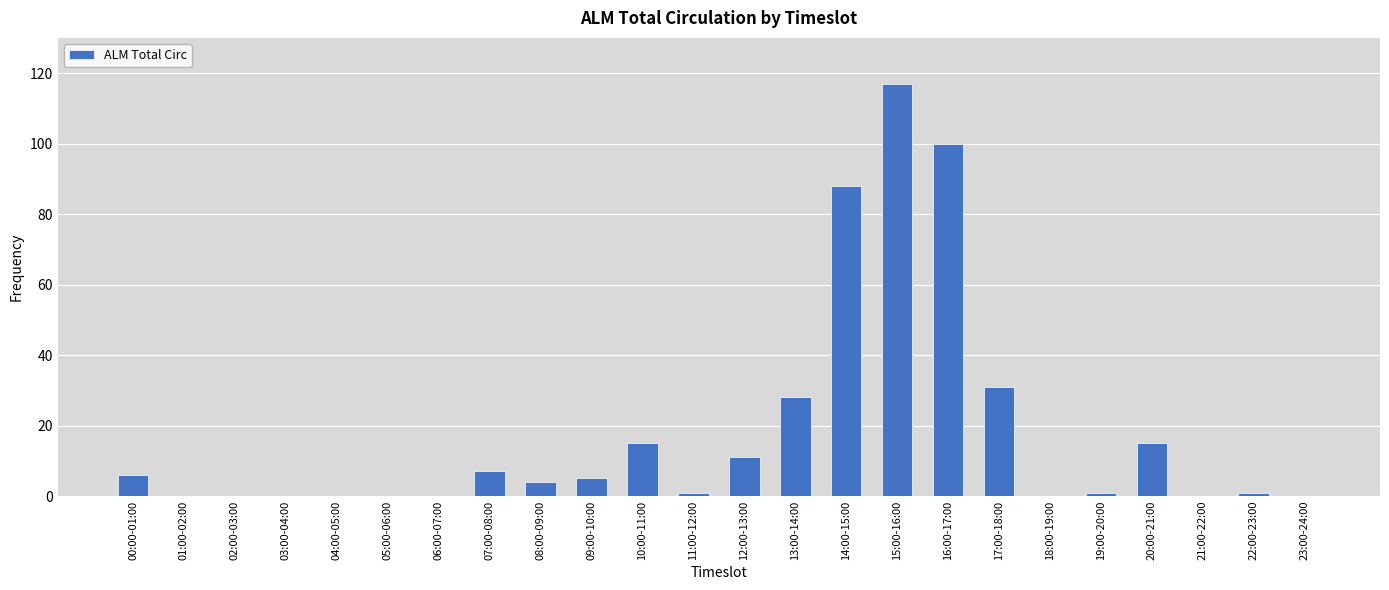

The chart shows a value of -53 at 02:00-03:00. True or false?

False